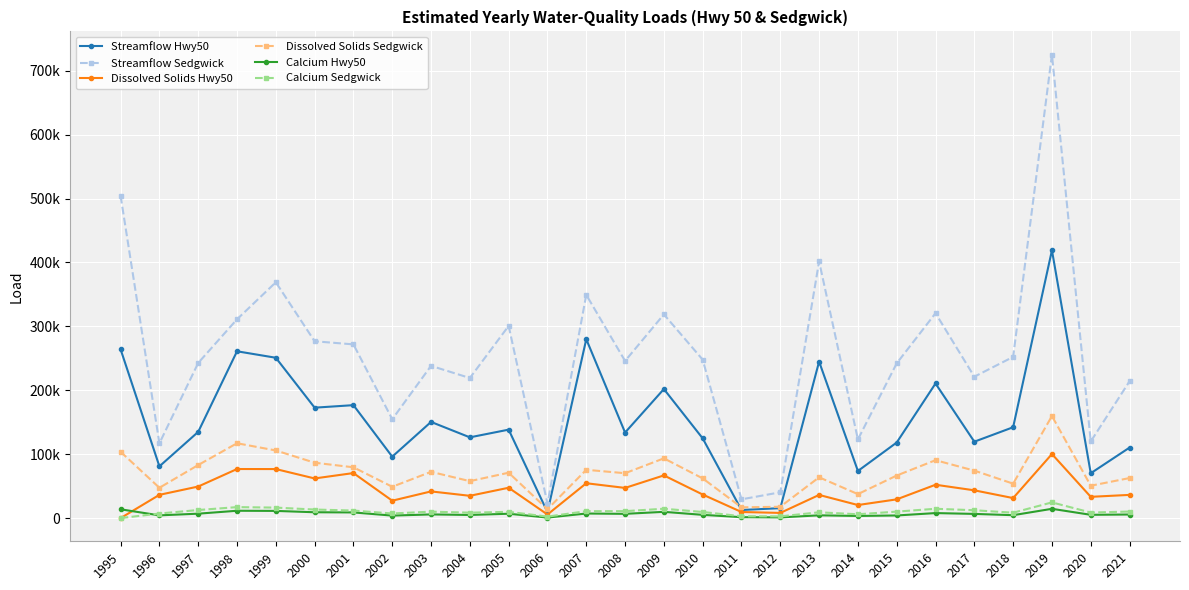

What are all the series names shown in the legend?

Streamflow Hwy50, Streamflow Sedgwick, Dissolved Solids Hwy50, Dissolved Solids Sedgwick, Calcium Hwy50, Calcium Sedgwick